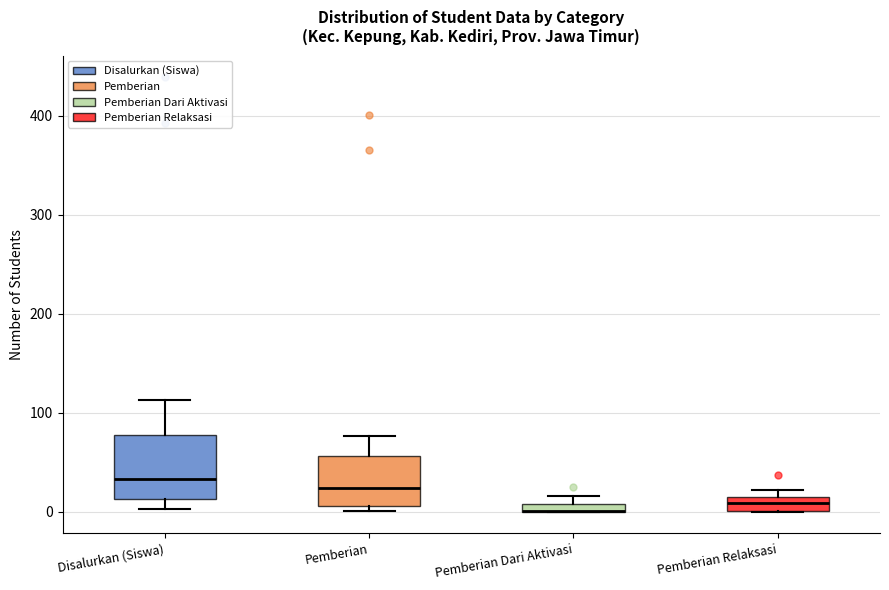

Which box is the tallest, from its lower edge to its upper edge?

Disalurkan (Siswa)